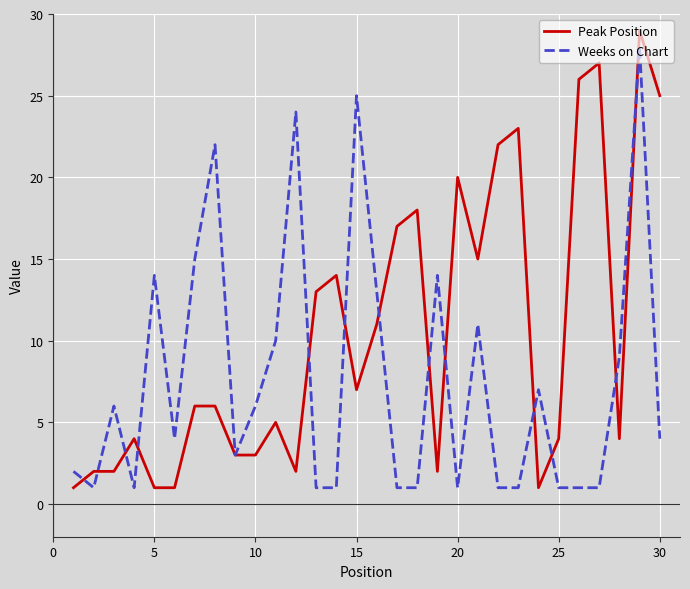

What is the difference between the second highest and minimum values in the Peak Position series?

26